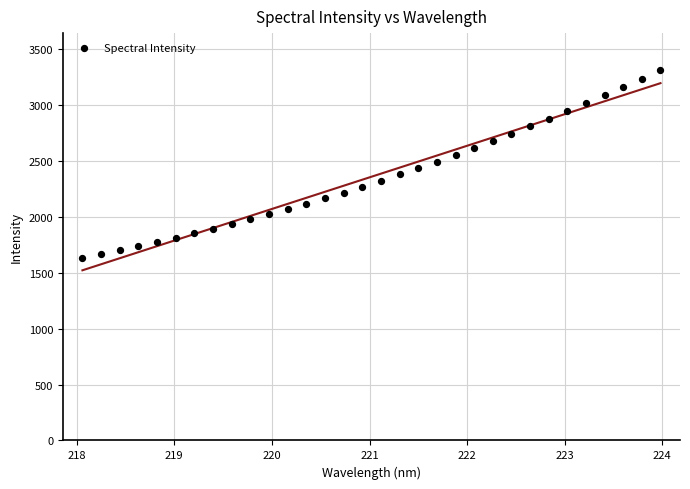

What is the range of Y values (max minus min)?

1678.5